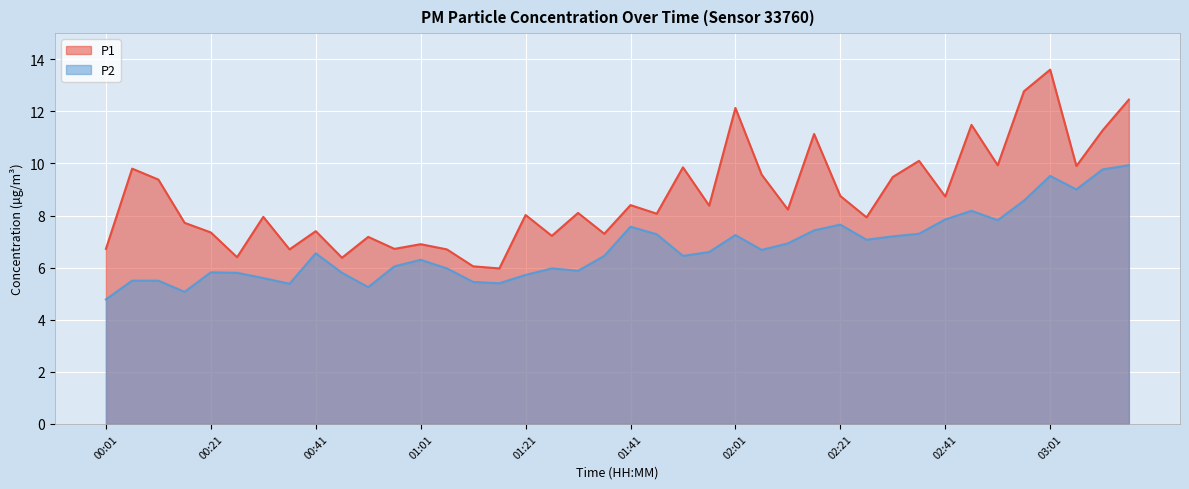

True or false: P1 and P2 cross at least once.

False